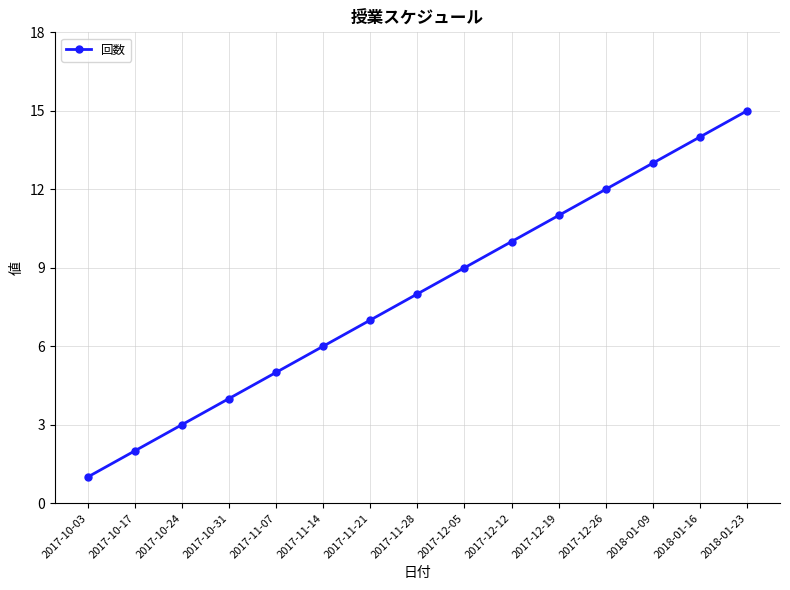

Between 2017-12-26 and 2017-11-14, which is larger?

2017-12-26